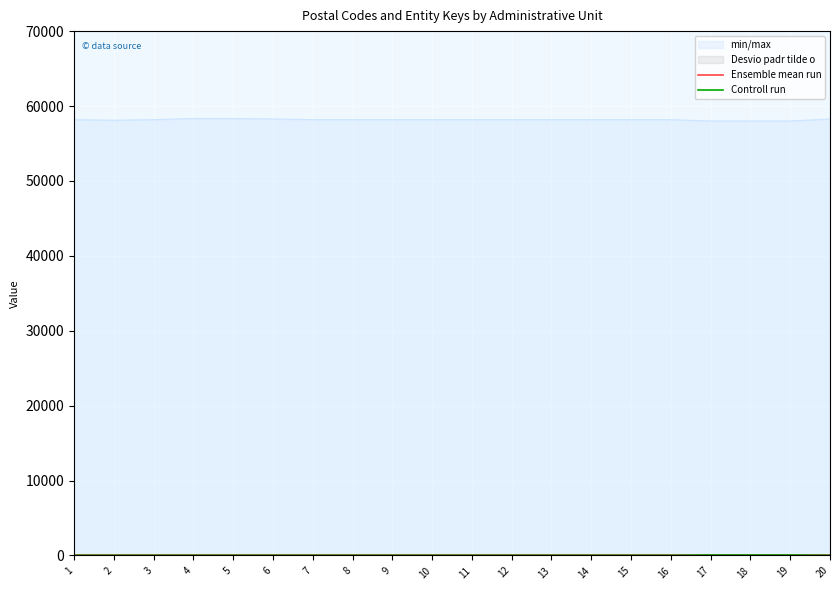

What is the total value across all series at 6?

69